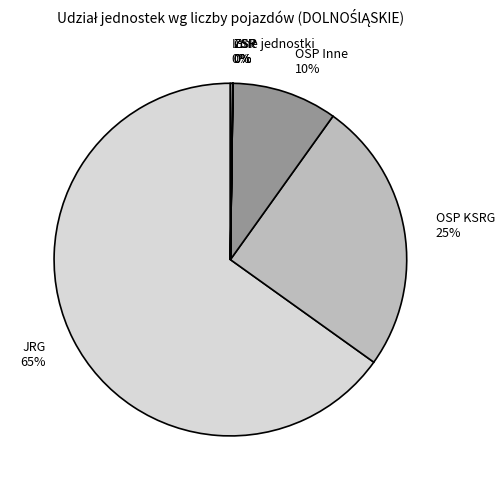

What is the largest slice in the pie chart?

JRG